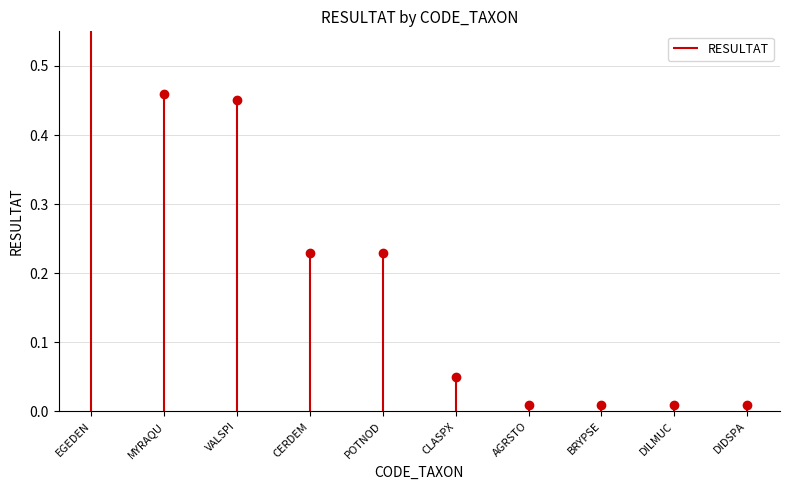

At which label is the value closest to 0?

AGRSTO